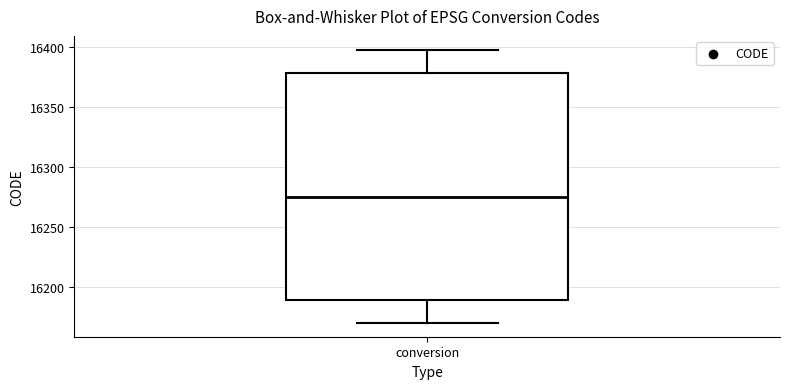

Where is the upper edge of the box for conversion on the y-axis? The values are not printed on the chart, so give them approximately, as read against the axis.

16380